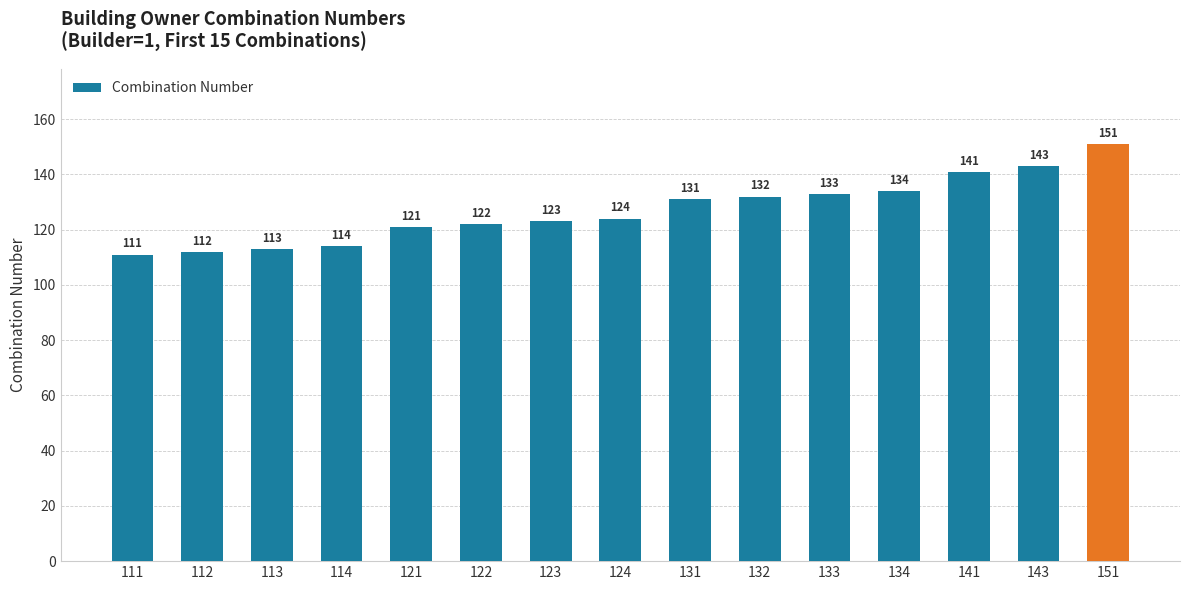

Reading left to right, list all the values displayed in this chart.

111=111	112=112	113=113	114=114	121=121	122=122	123=123	124=124	131=131	132=132	133=133	134=134	141=141	143=143	151=151